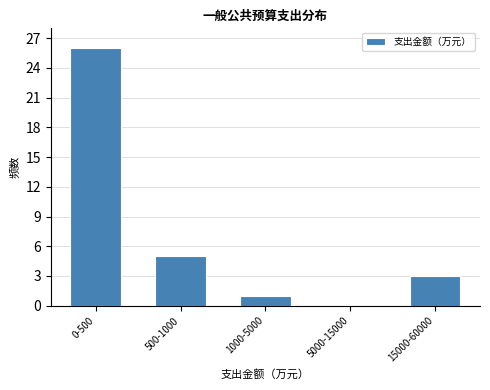

Reading left to right, transcribe all the data shown in this chart.

0-500=26	500-1000=5	1000-5000=1	5000-15000=0	15000-60000=3